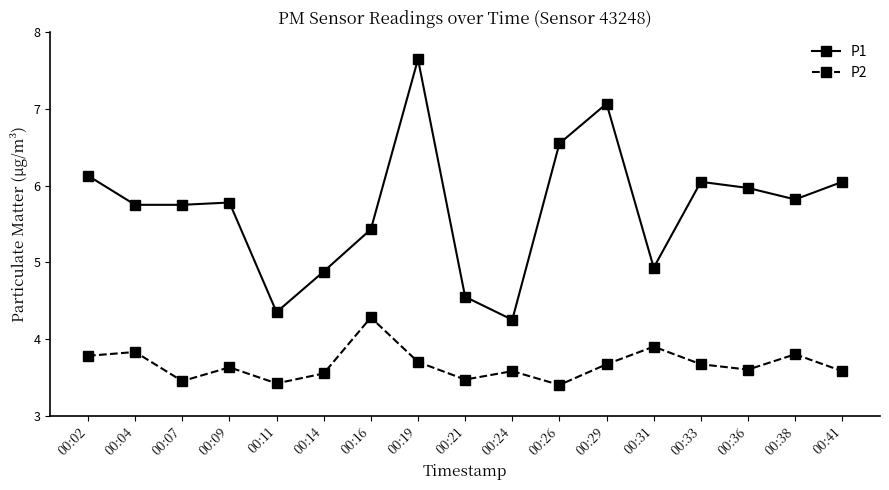

Which series has the largest total across all categories?

P1